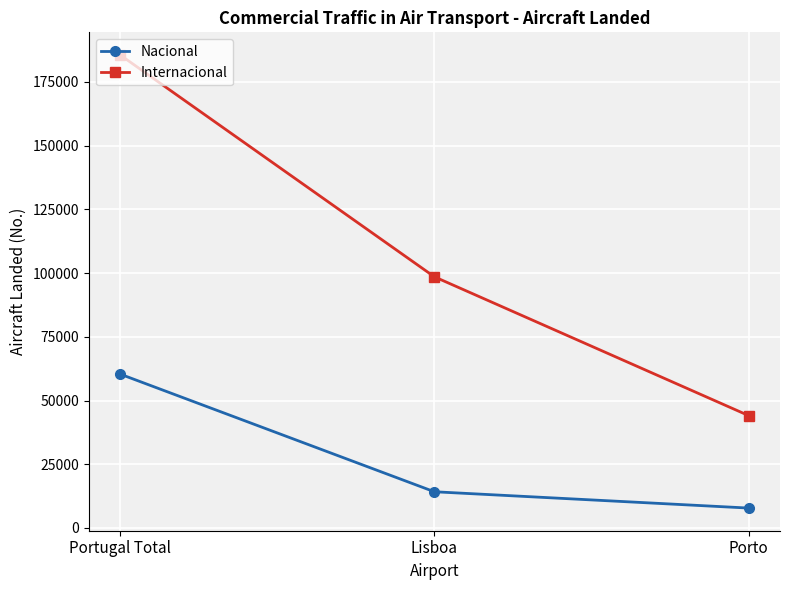

Is it true that Nacional equals 13365 at Portugal Total?

False